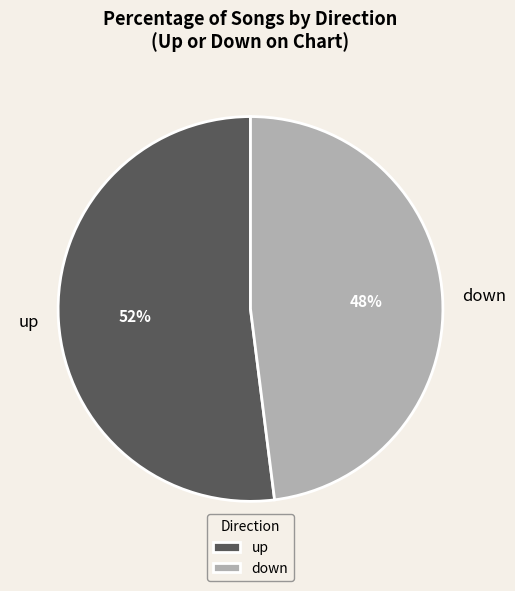

Which has a higher value, down or up?

up